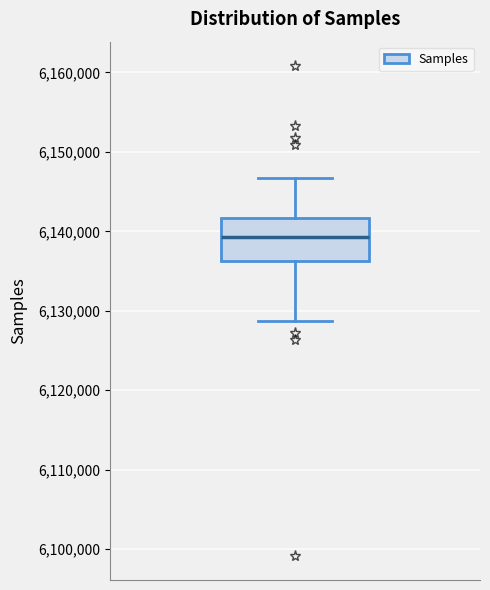

Where does the lower whisker of the box end on the y-axis? The values are not printed on the chart, so give them approximately, as read against the axis.

6129000